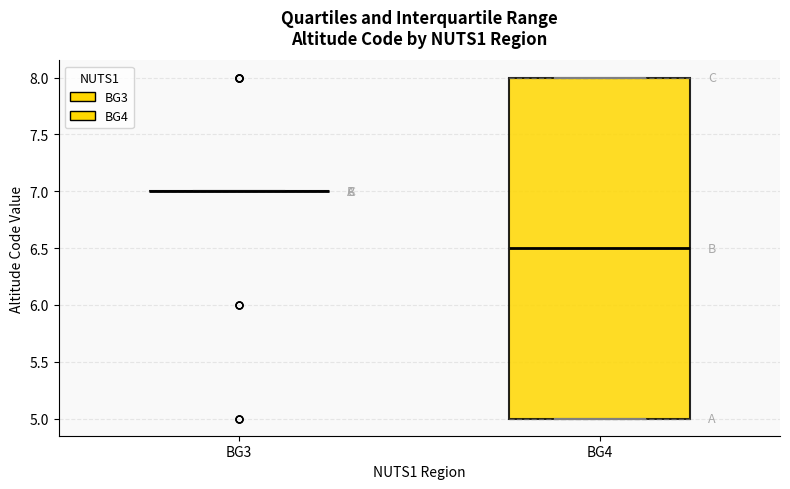

Reading left to right, read every box against the y-axis: the position of its median line, the range the box covers, and the ends of its whiskers. The values are not printed on the chart, so give them approximately, as read against the axis.

BG3: box collapsed to a line at 7.0, whiskers 7.0 to 7.0
BG4: median 6.5, box 5.0 to 8.0, whiskers 5.0 to 8.0